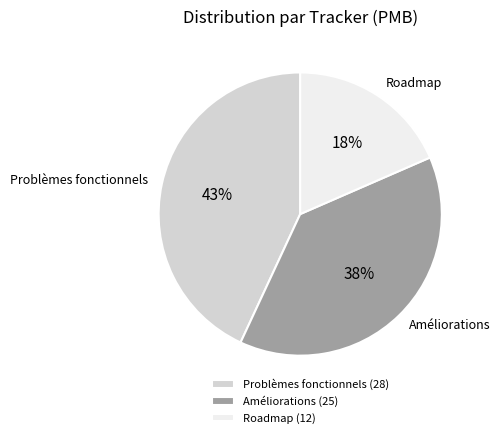

To the nearest percent, what is the difference between the Roadmap and Problèmes fonctionnels slice percentages?

25%